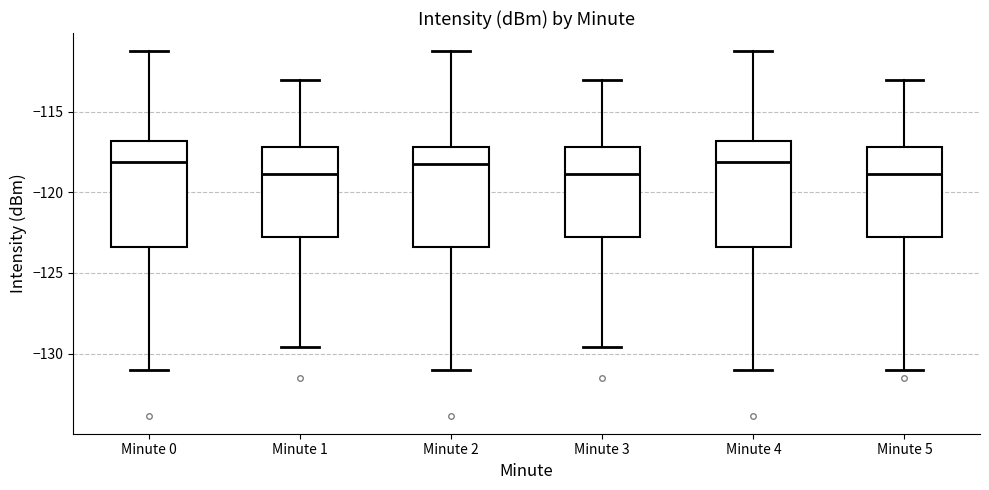

Reading left to right, read every box against the y-axis: the position of its median line, the range the box covers, and the ends of its whiskers. The values are not printed on the chart, so give them approximately, as read against the axis.

Minute 0: median -118.0, box -123.5 to -117.0, whiskers -131.0 to -111.5
Minute 1: median -119.0, box -123.0 to -117.0, whiskers -129.5 to -113.0
Minute 2: median -118.0, box -123.5 to -117.0, whiskers -131.0 to -111.5
Minute 3: median -119.0, box -123.0 to -117.0, whiskers -129.5 to -113.0
Minute 4: median -118.0, box -123.5 to -117.0, whiskers -131.0 to -111.5
Minute 5: median -119.0, box -123.0 to -117.0, whiskers -131.0 to -113.0